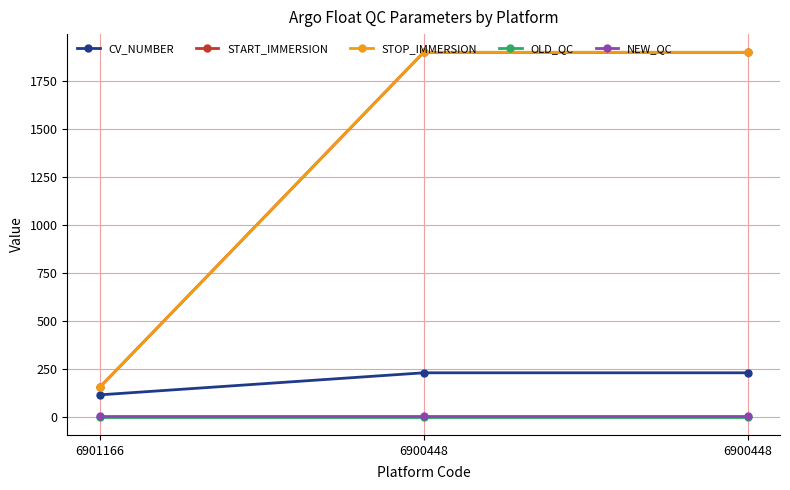

Is this an area chart (filled region under the line)?

No